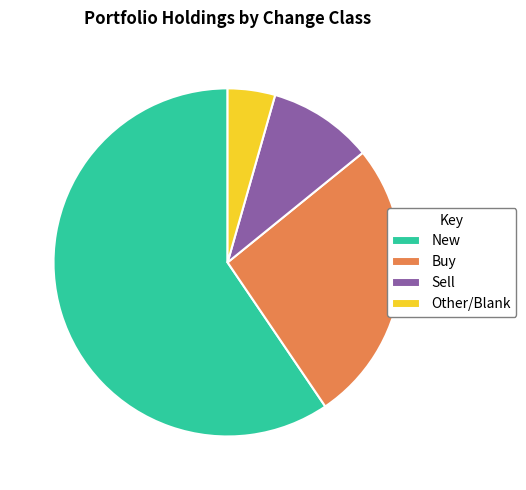

Approximately how many times larger is the value at Sell compared to Buy?

0.4